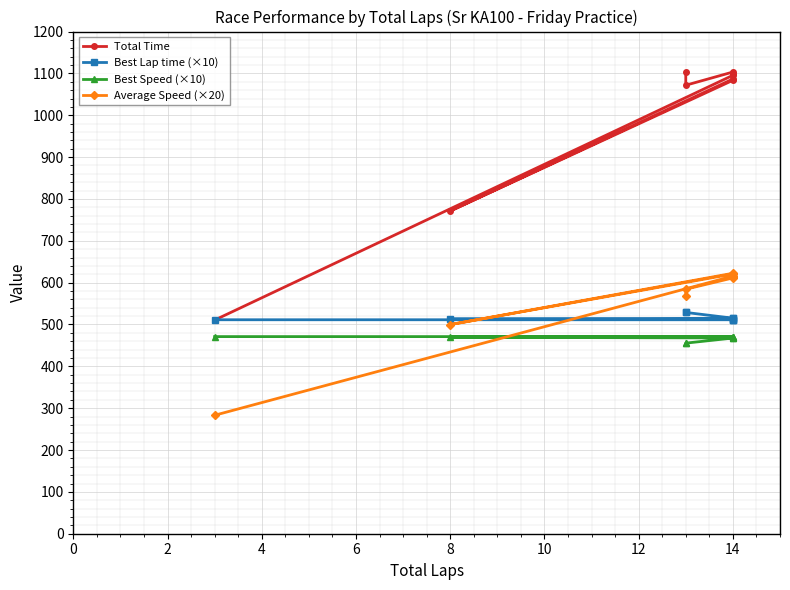

At which label is Average Speed (×20) closest to 452?

8